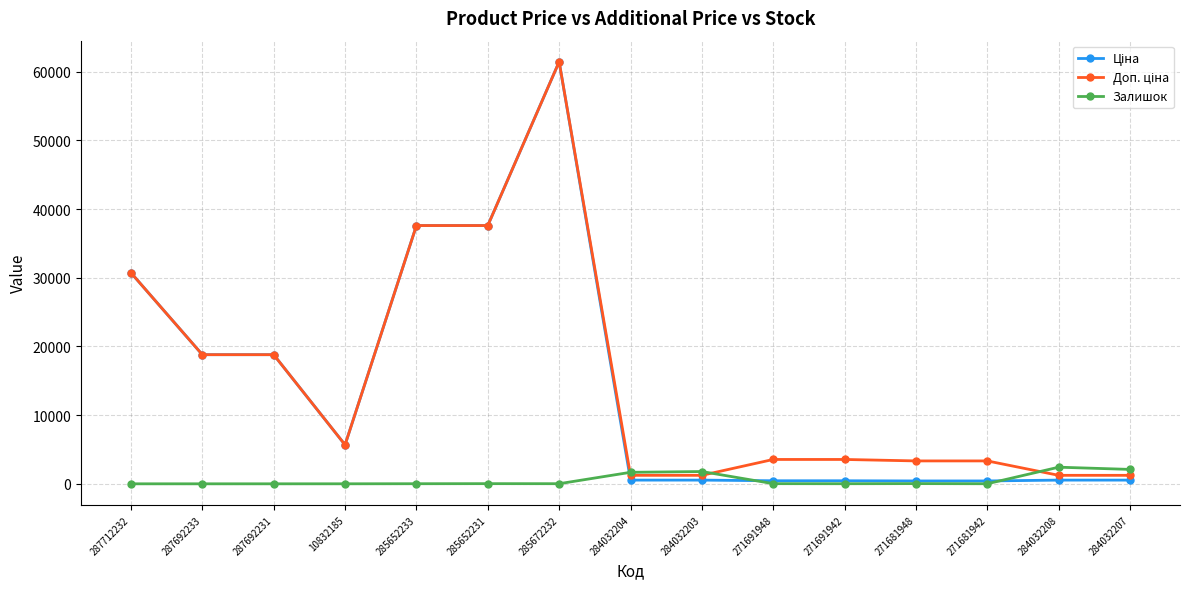

True or false: Залишок has a value of 30.0 at 271681948.

True